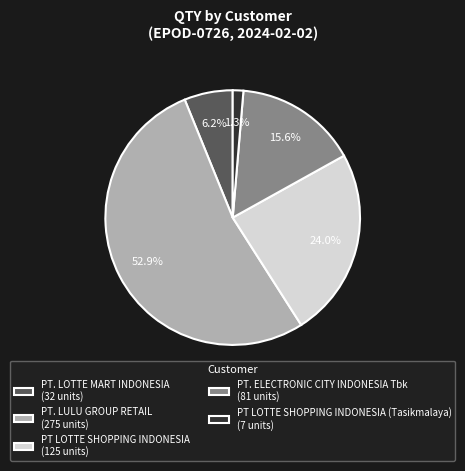

Is there any slice that represents more than half of the pie?

Yes